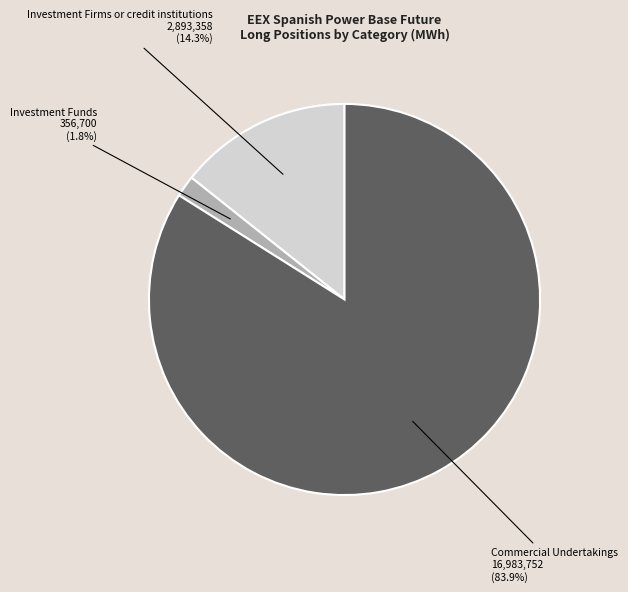

Does any single category account for the majority?

Yes